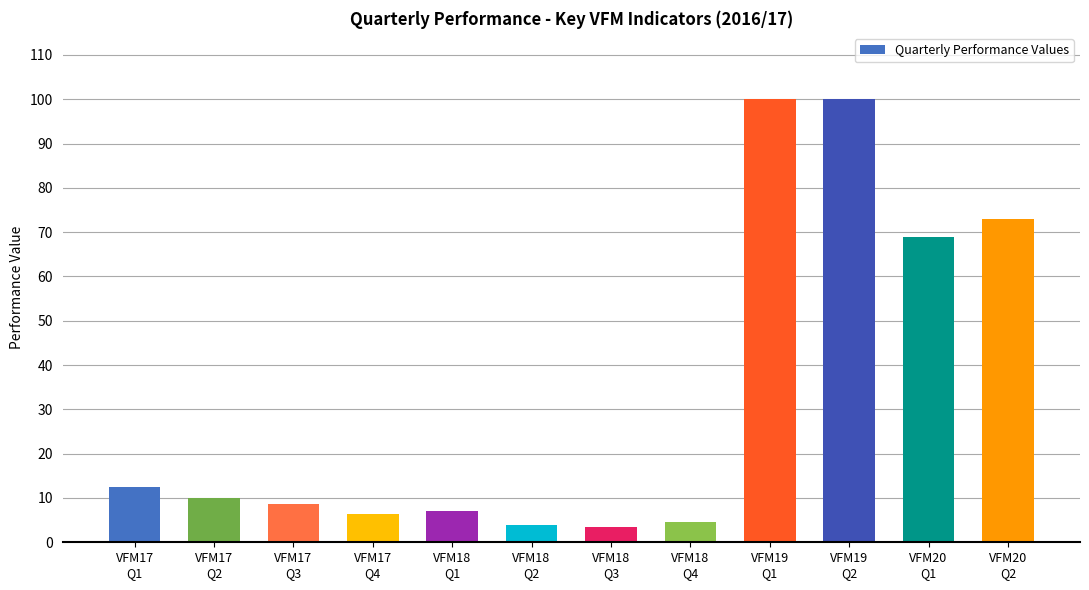

What is the minimum value shown in the chart?

3.4